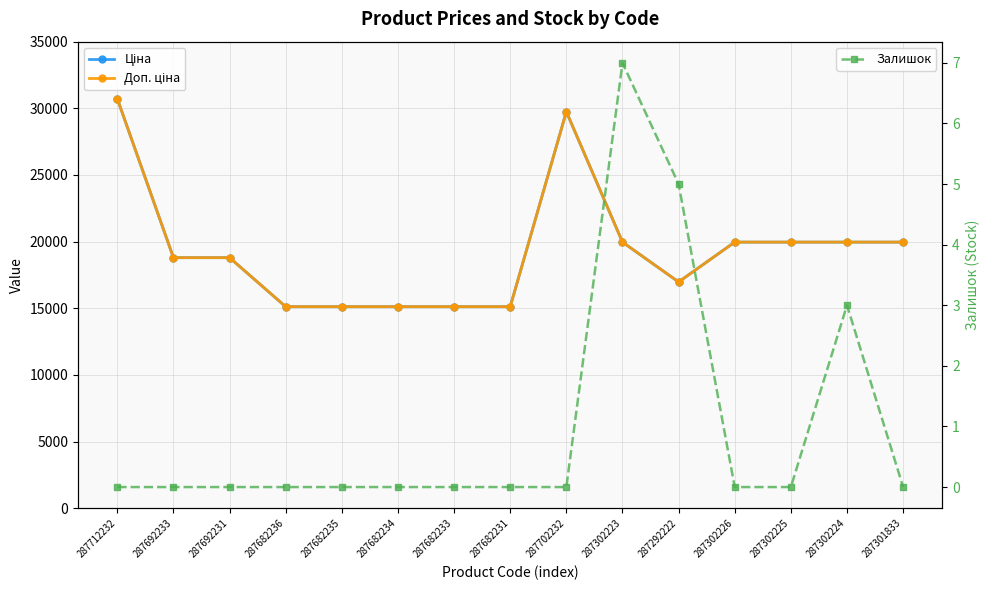

What is the greatest value displayed?

30717.1